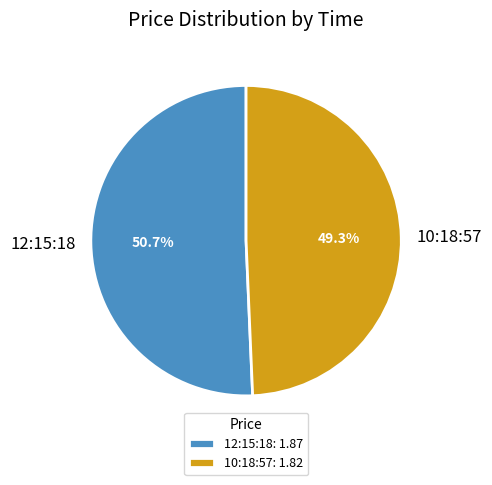

Rank the categories by value from lowest to highest.

10:18:57, 12:15:18